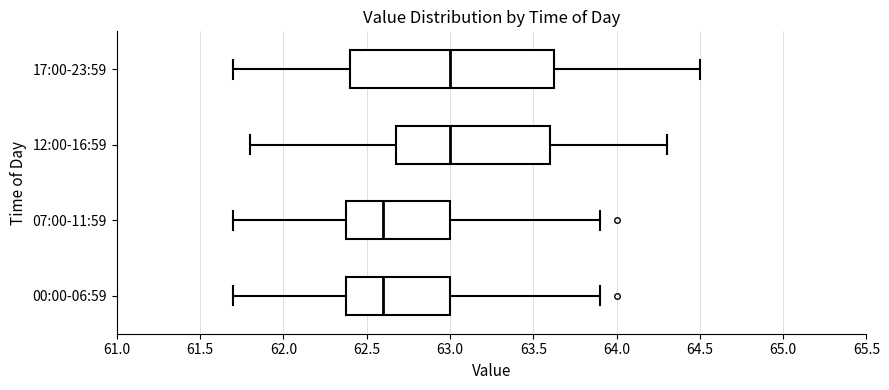

Where does the right whisker of the box for 12:00-16:59 end on the x-axis? The values are not printed on the chart, so give them approximately, as read against the axis.

64.30